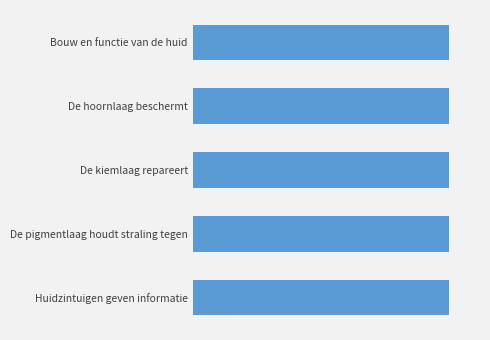

Does the chart contain any negative values?

No